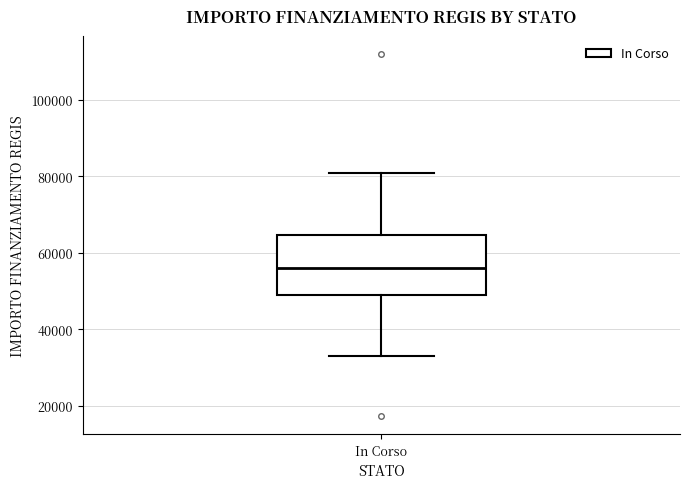

Where is the lower edge of the box for In Corso on the y-axis? The values are not printed on the chart, so give them approximately, as read against the axis.

50000